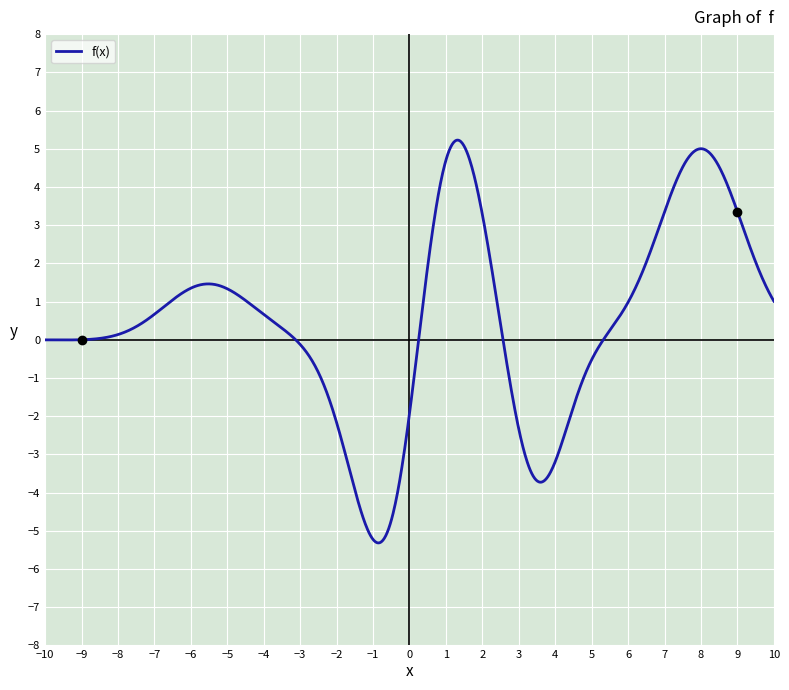

Is this an area chart (filled region under the line)?

No